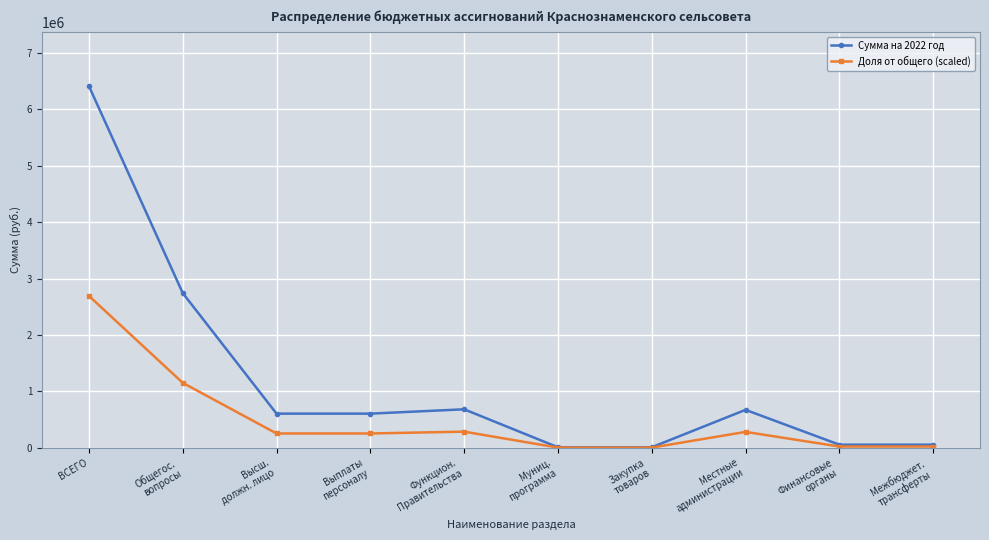

True or false: Доля от общего (scaled) has more than 0 points higher than both neighbors.

True